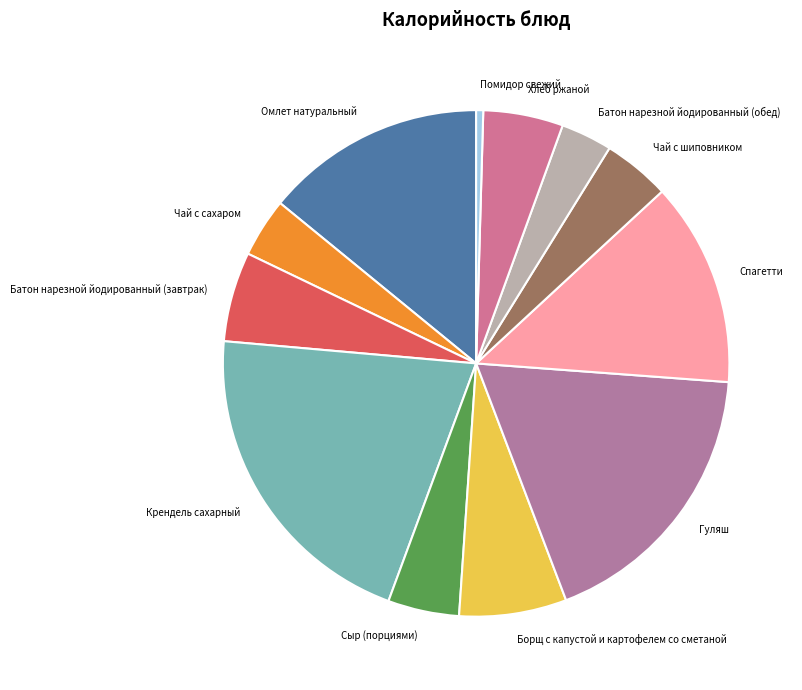

How many slices are in this pie chart?

12